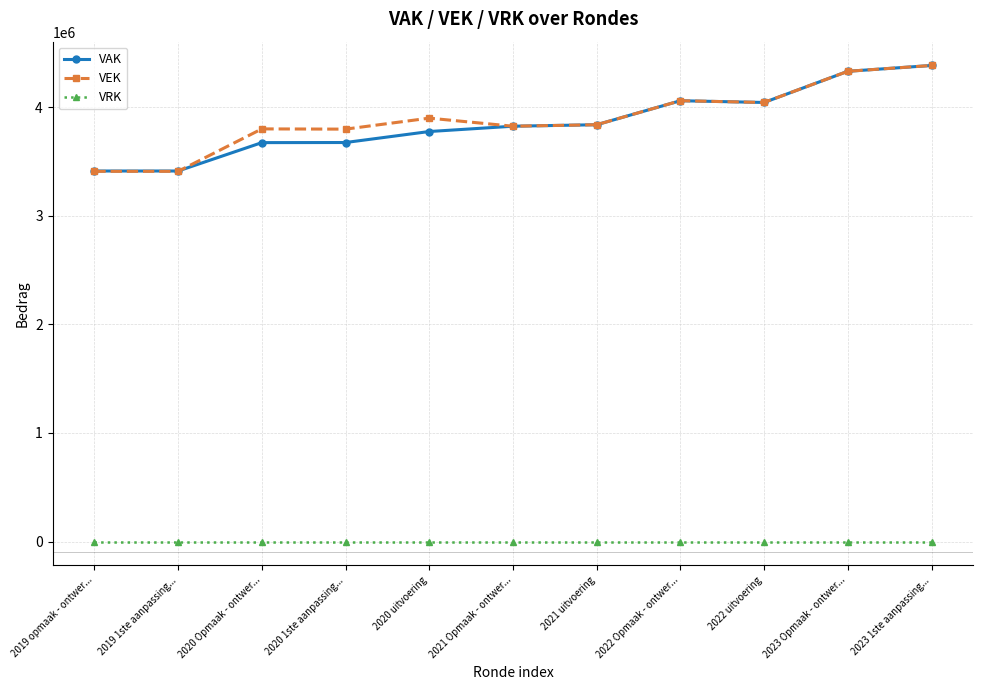

What is the sum of all VAK values?

42414277